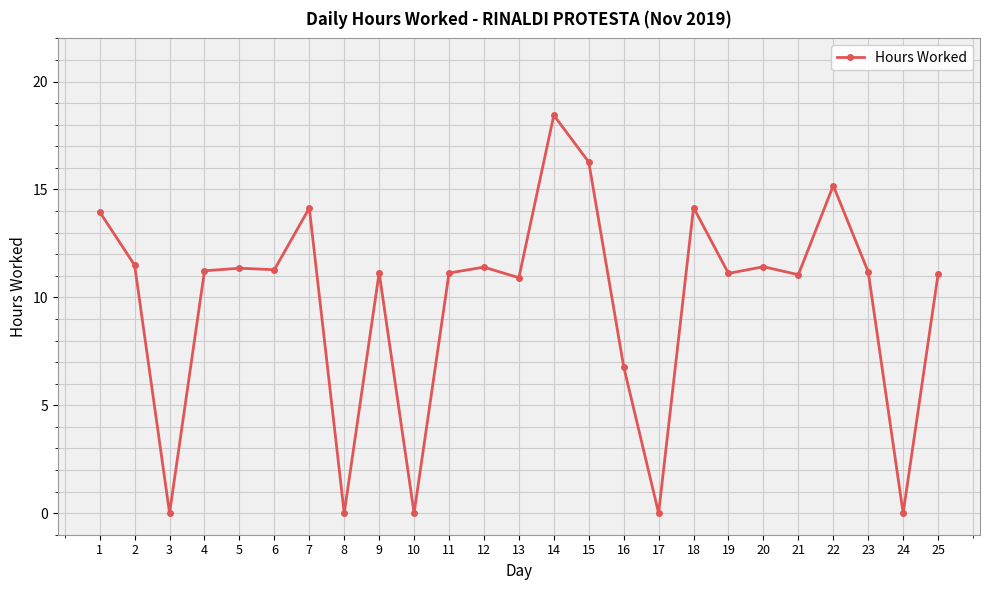

What is the greatest value displayed?

18.4